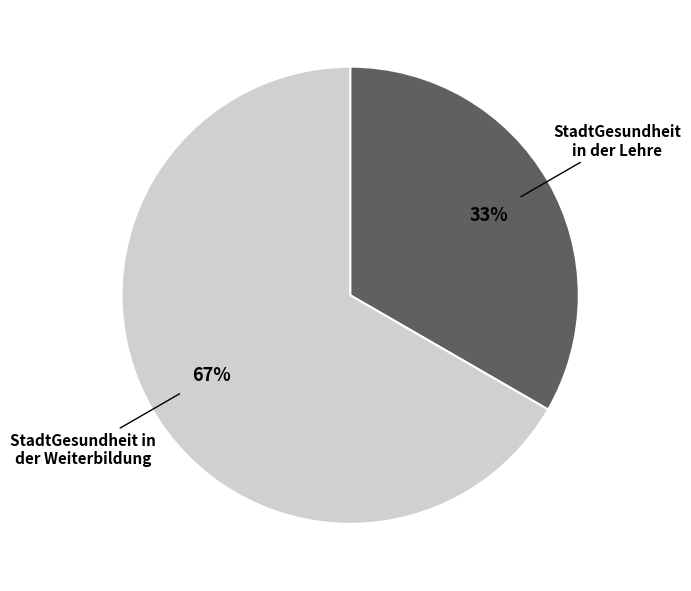

Which category has the biggest portion of the pie?

StadtGesundheit in der Weiterbildung